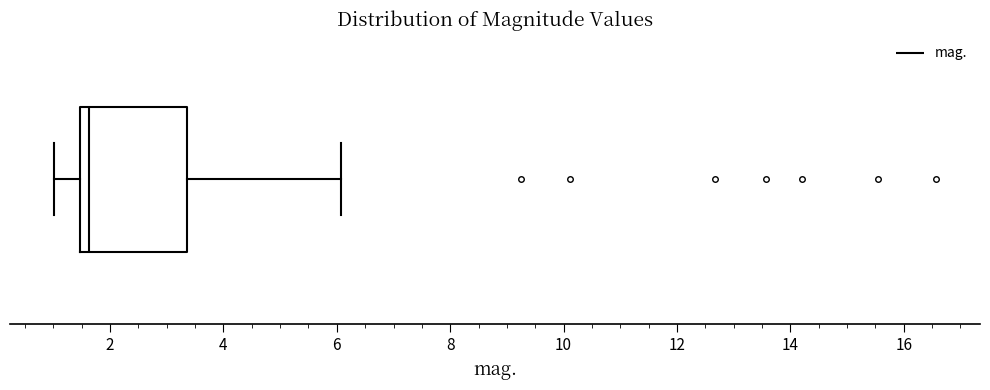

Read this box plot against the x-axis: the position of the median line, the range covered by the box, and the ends of both whiskers. The values are not printed on the chart, so give them approximately, as read against the axis.

median 1.6, box 1.4 to 3.4, whiskers 1.0 to 6.0